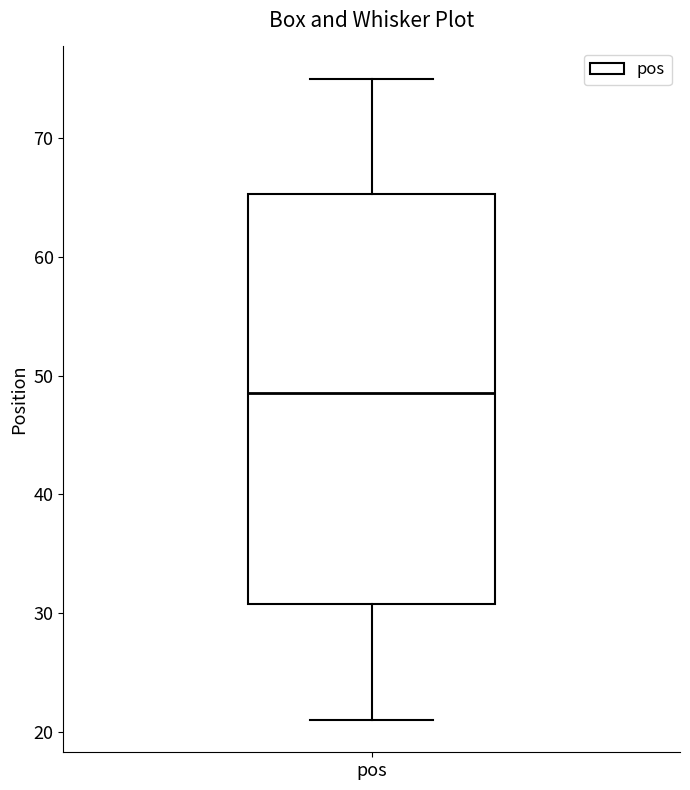

Read this box plot against the y-axis: the position of the median line, the range covered by the box, and the ends of both whiskers. The values are not printed on the chart, so give them approximately, as read against the axis.

median 49, box 31 to 65, whiskers 21 to 75